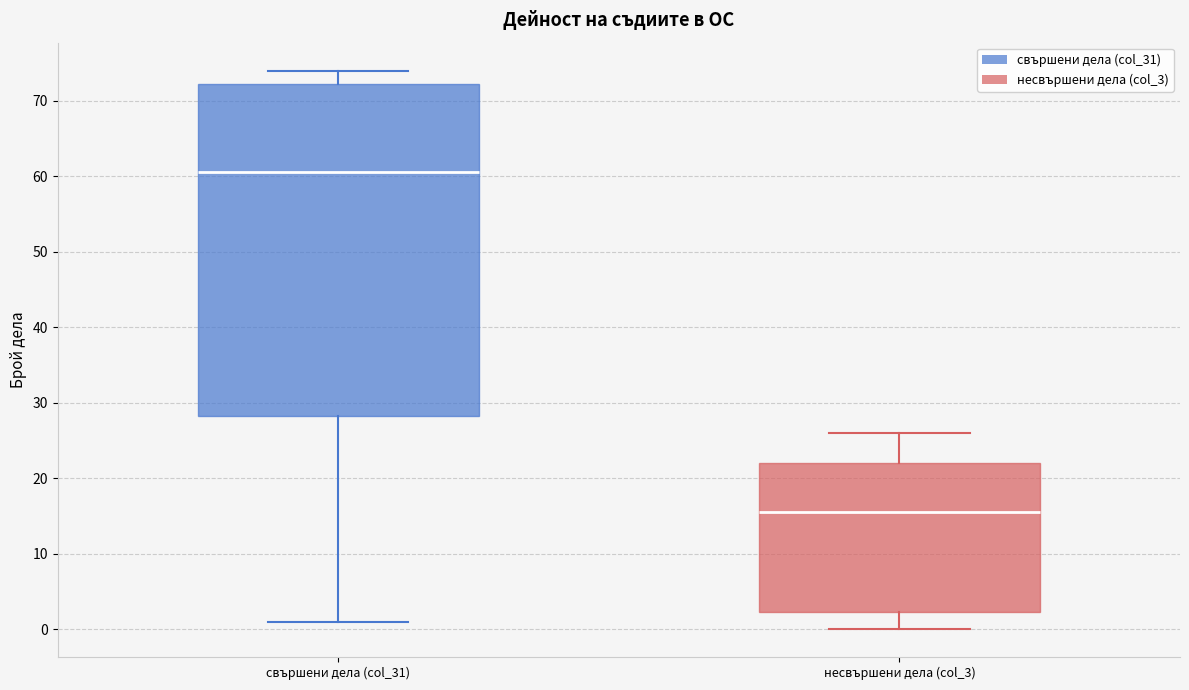

Reading left to right, transcribe this box plot: for each box, give where its median line is, the range the box spans, and where its two whiskers end, as read against the y-axis. The values are not printed on the chart, so give them approximately, as read against the axis.

свършени дела (col_31): median 61, box 28 to 72, whiskers 1 to 74
несвършени дела (col_3): median 16, box 2 to 22, whiskers 0 to 26